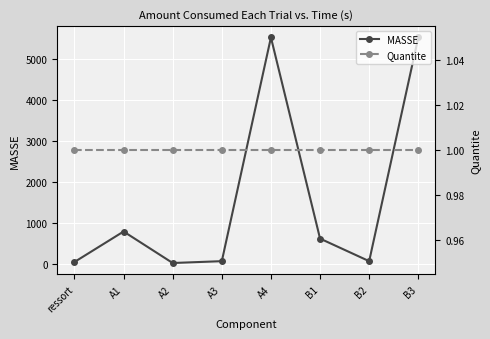

Where does the MASSE series first go above 625?

A1